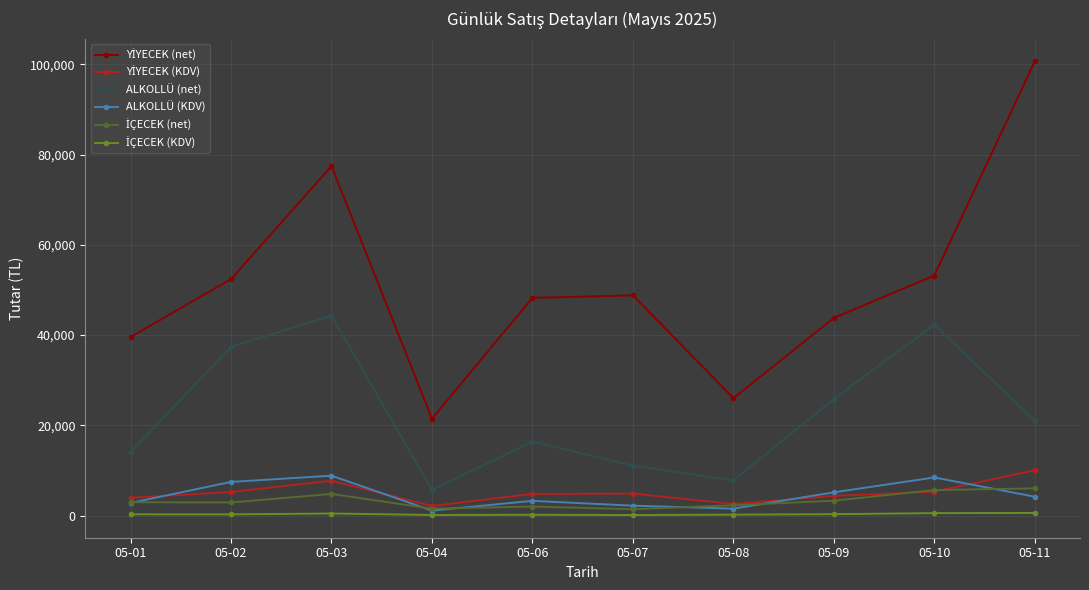

True or false: ALKOLLÜ (net) has more than 0 points higher than both neighbors.

True